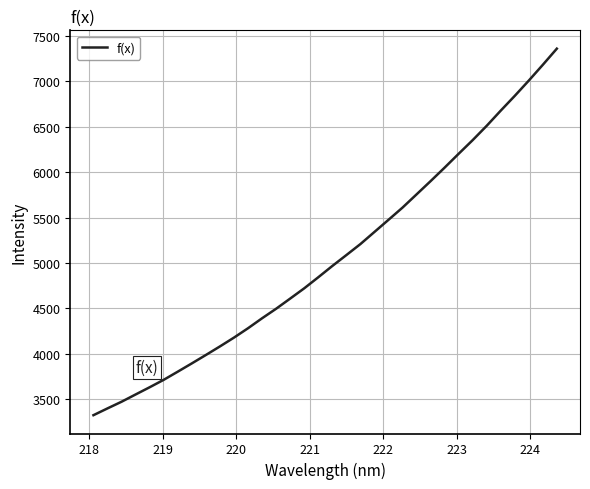

How many values exceed 4966?

17